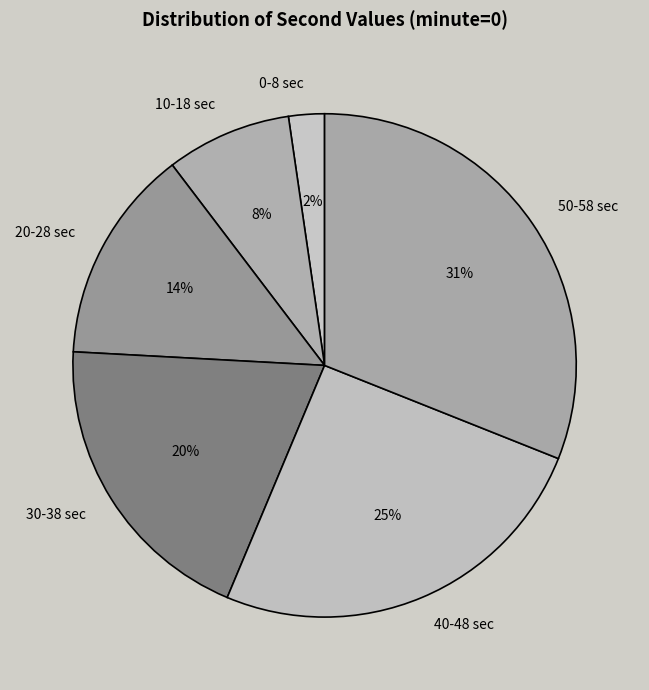

Is it true that 10-18 sec is 8% of the pie?

True